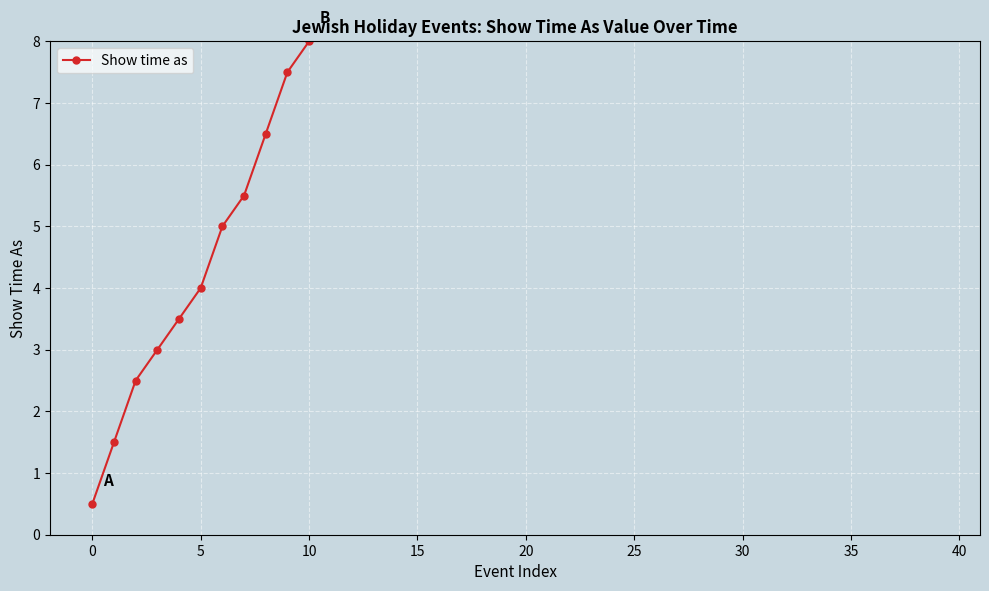

The value at 12 is 14.7. True or false?

False